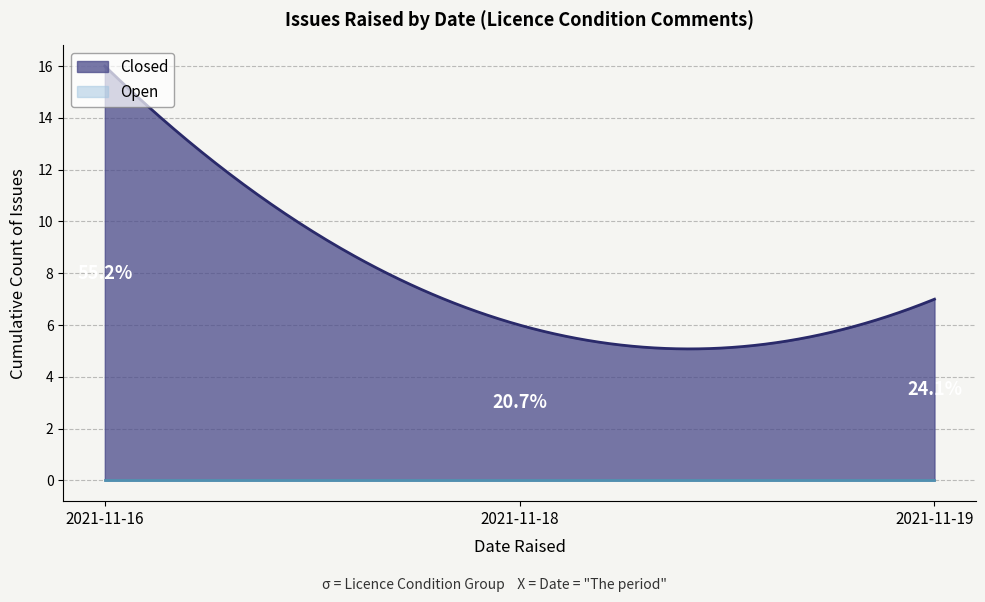

Which category has the lowest value across all series?

2021-11-16